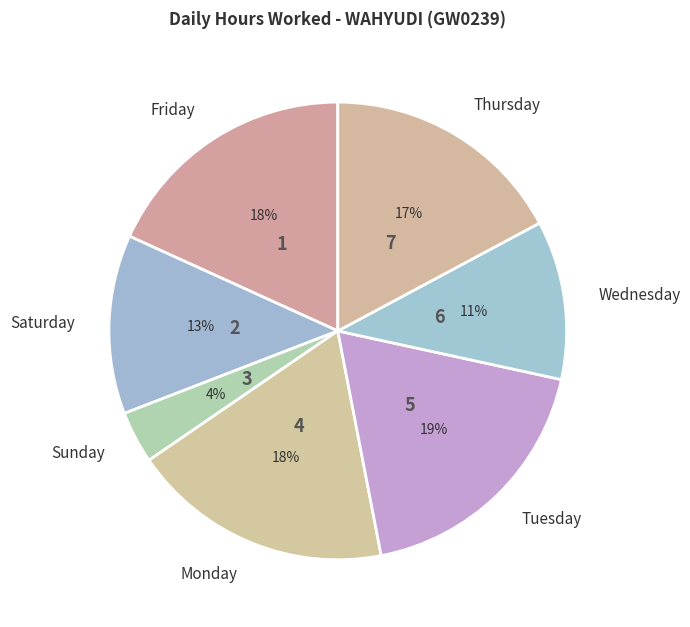

What is the smallest slice in the pie chart?

Sunday